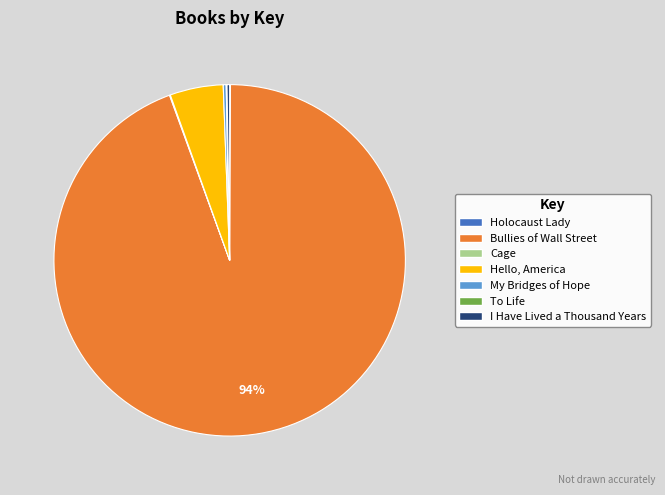

True or false: Bullies of Wall Street accounts for 99% of the total.

False